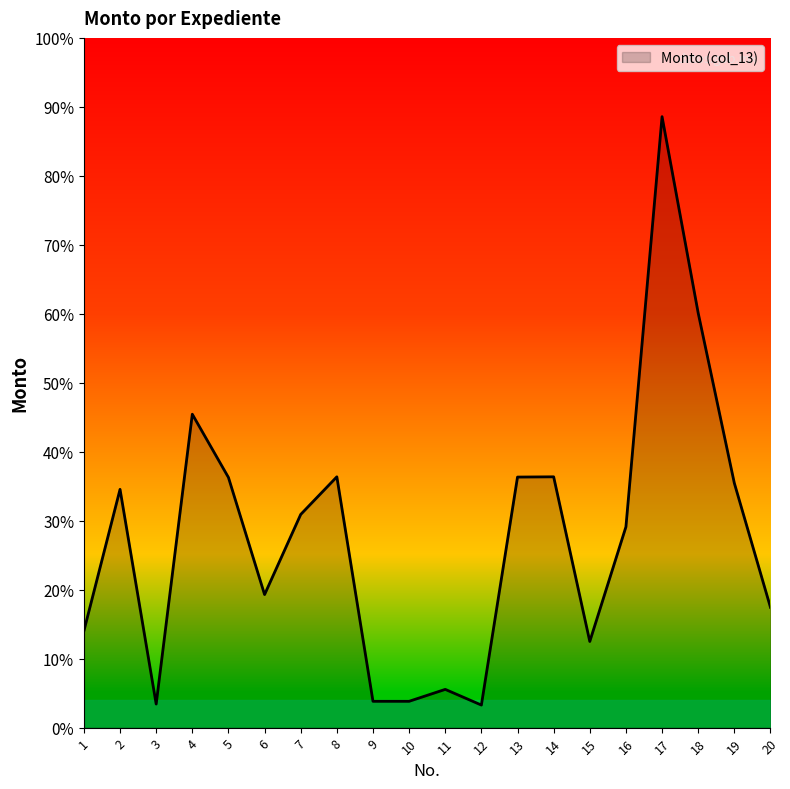

At which category does the chart reach its minimum across all series?

12